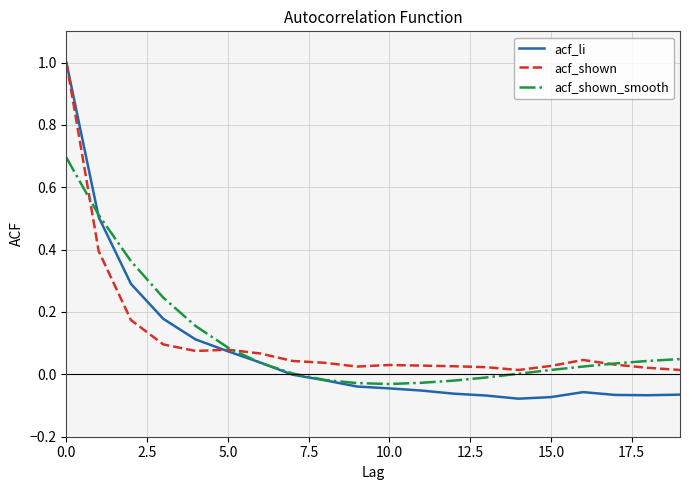

True or false: acf_shown_smooth and acf_li intersect in this chart.

True